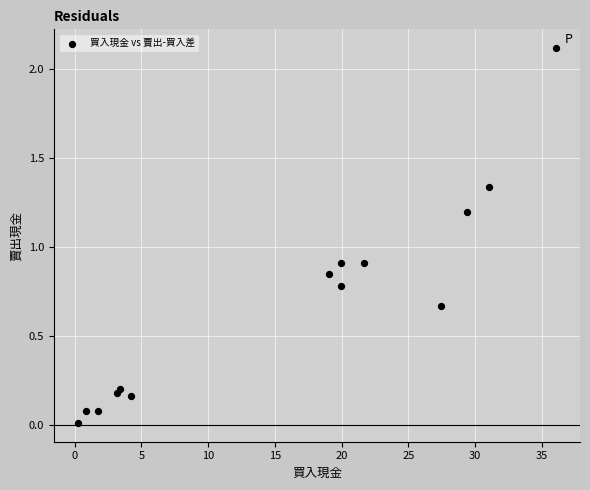

What is the range of Y values (max minus min)?

2.1